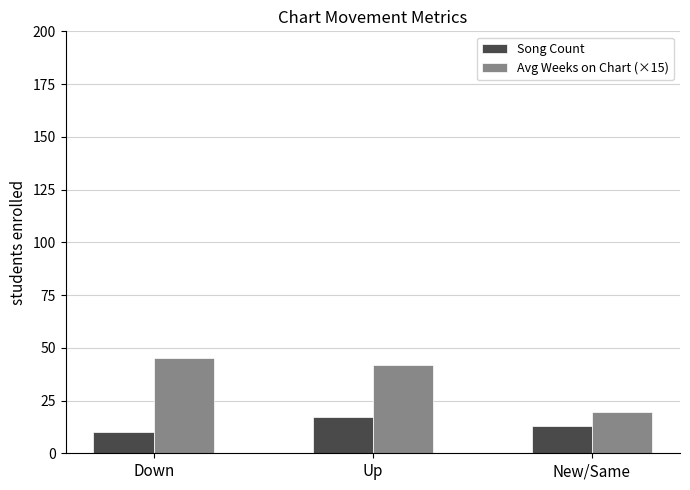

What is the label of the 2nd bar from the right?

Up